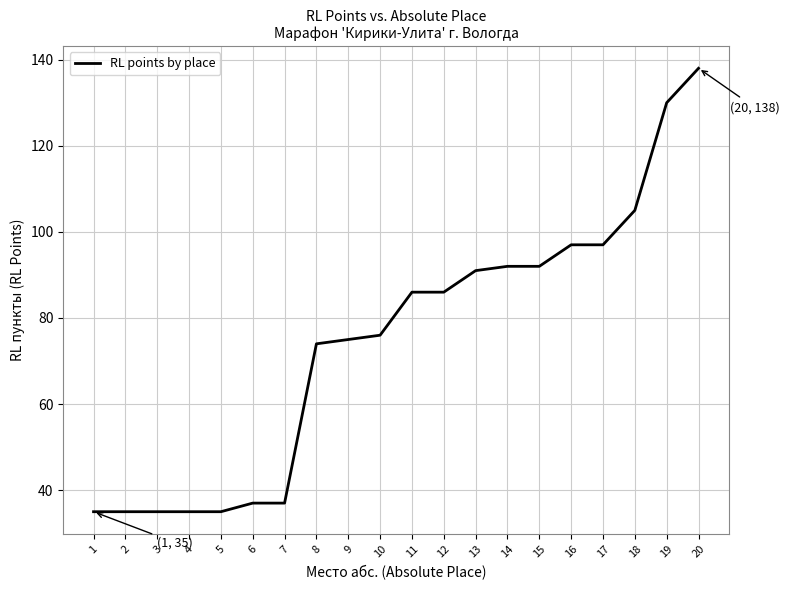

What is the sum of all values?

1488